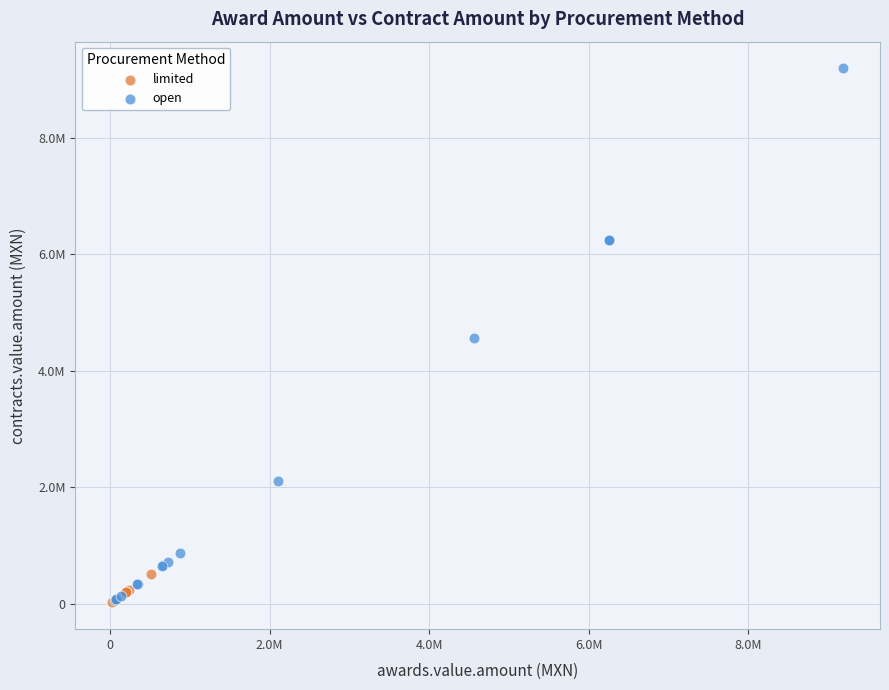

Which series has the largest Y range (max minus min)?

open